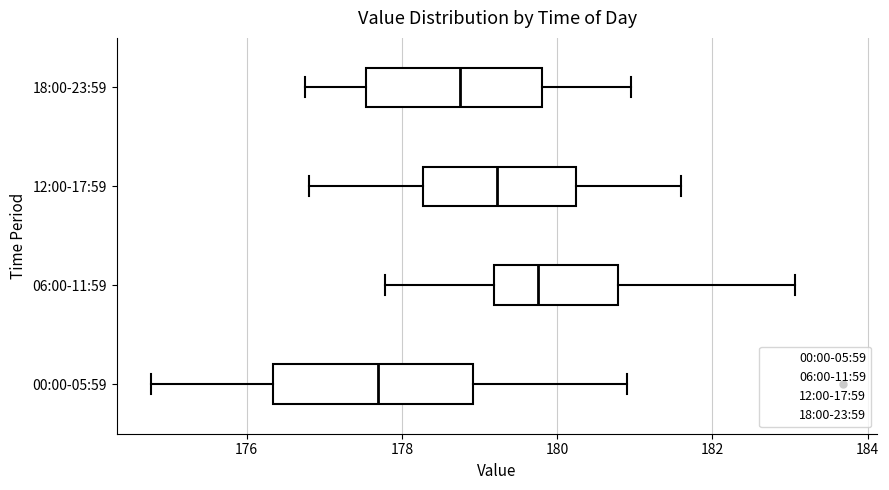

Comparing the boxes themselves (not the whiskers), which one is the widest?

00:00-05:59